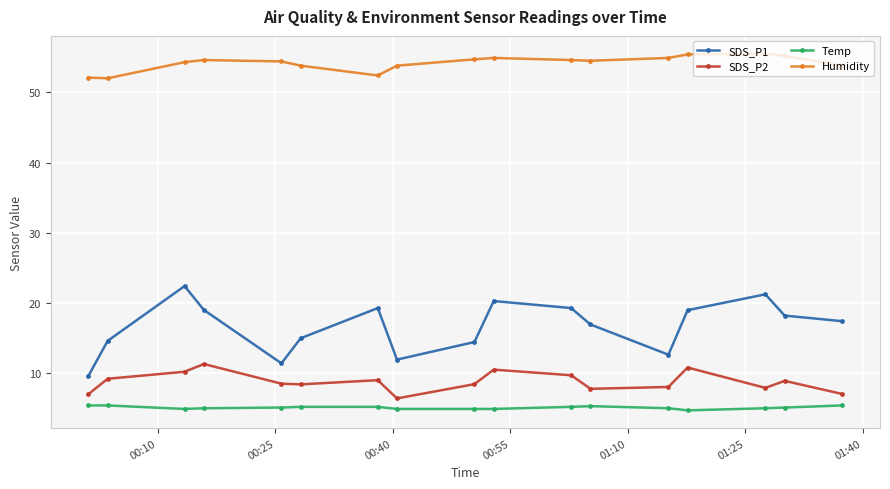

What is the value of the SDS_P2 point at the 11th from the left?

9.7